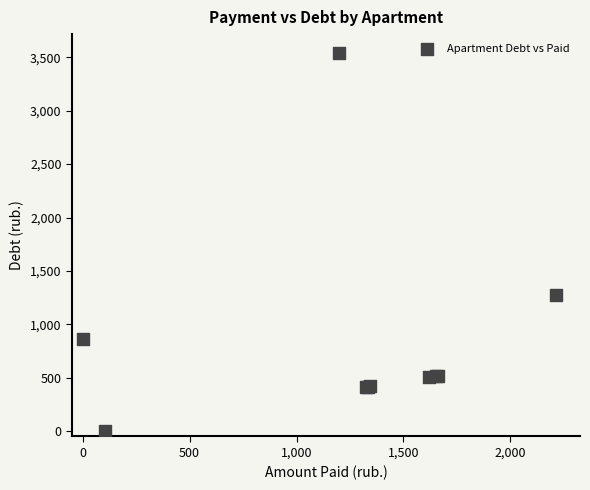

What Y value in the scatter plot is closest to 1770?

1273.5